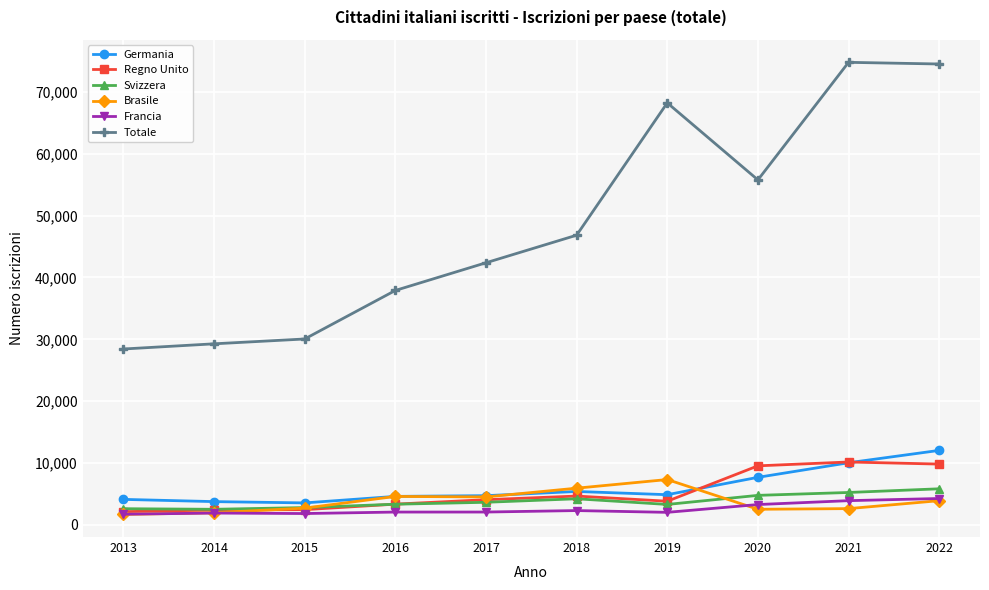

What is the greatest value displayed?

74759